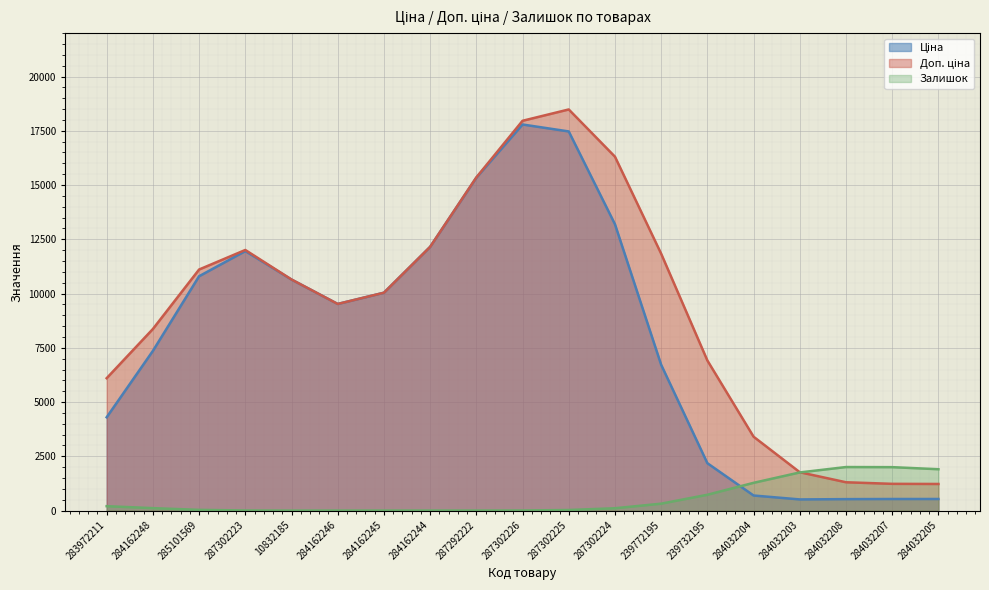

At 284032203, list the series in order from largest to smallest.

Залишок, Доп. ціна, Ціна